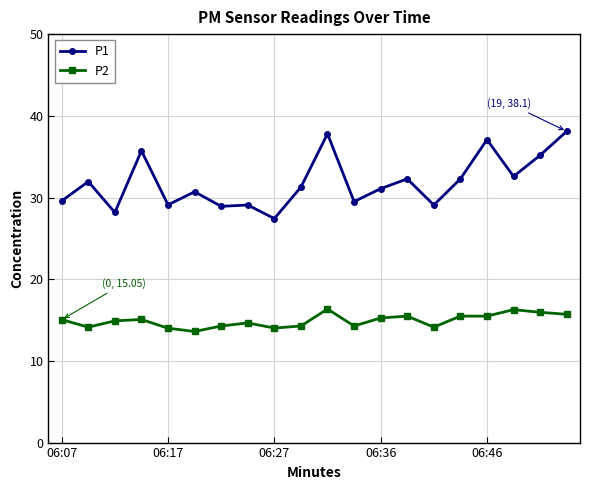

Which series has the widest spread of values?

P1